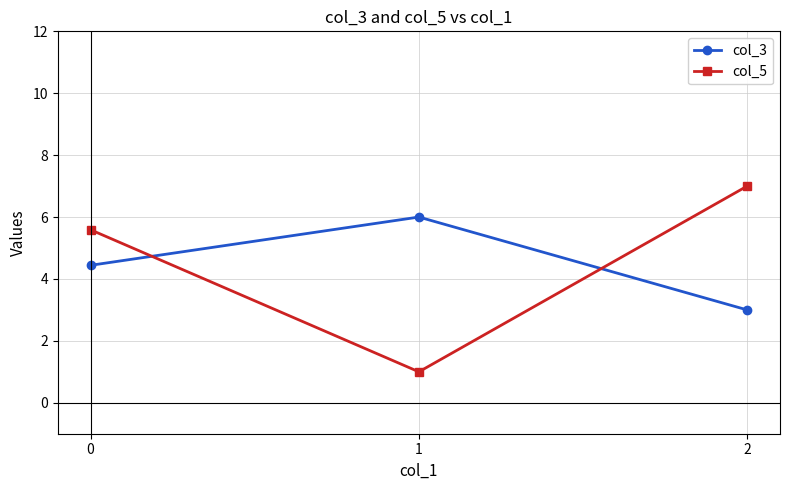

List the labels in order of col_3 value, largest first.

1, 0, 2